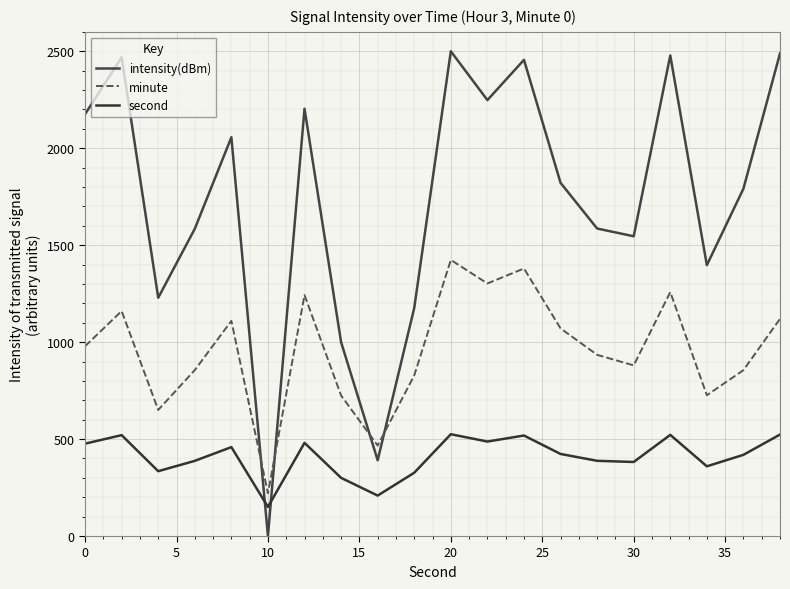

What is the sum of all minute values?

19188.8